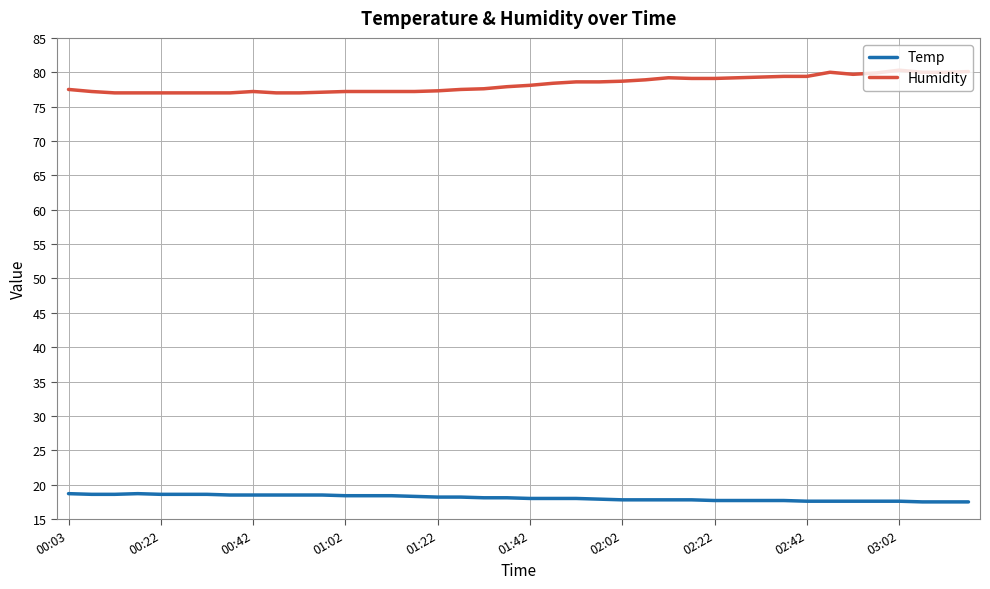

Is this an area chart (filled region under the line)?

No